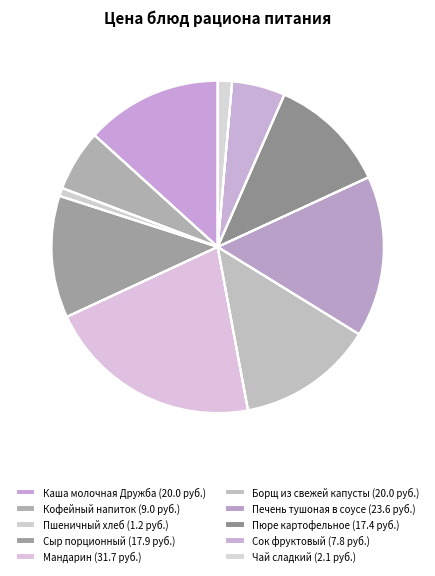

Is it true that Мандарин is 21% of the pie?

True